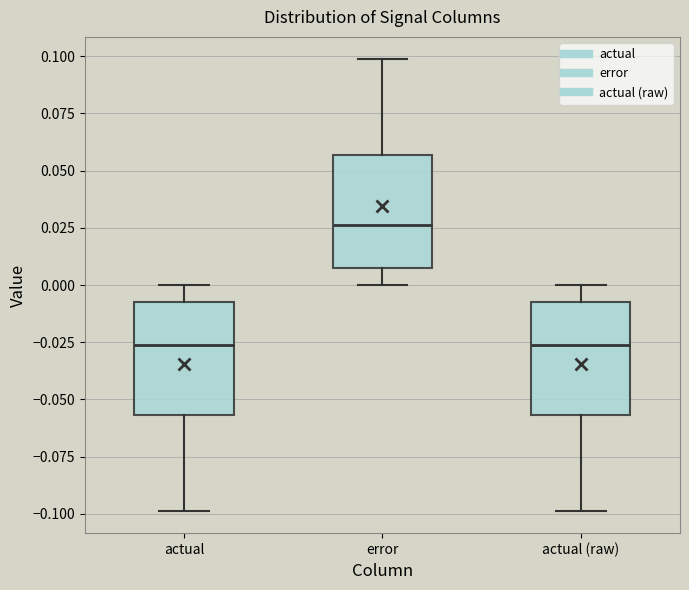

Where does the lower whisker of the box for error end on the y-axis? The values are not printed on the chart, so give them approximately, as read against the axis.

0.000